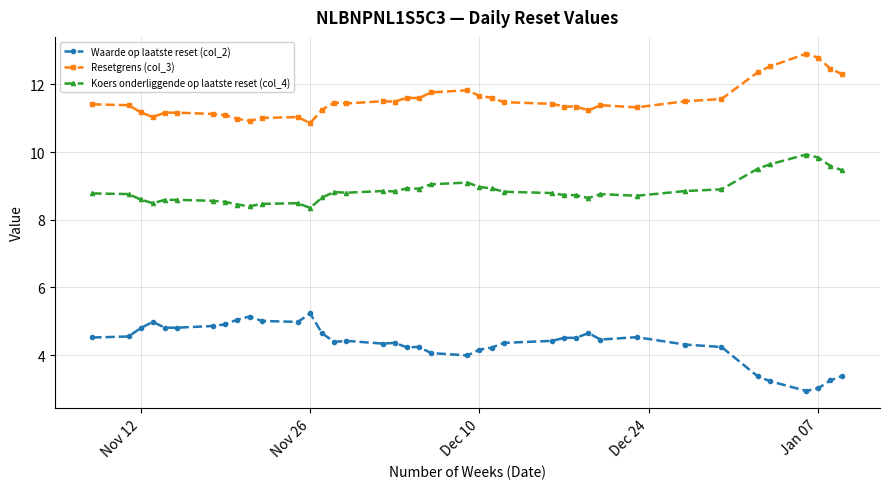

What is the maximum value shown in the chart?

12.9